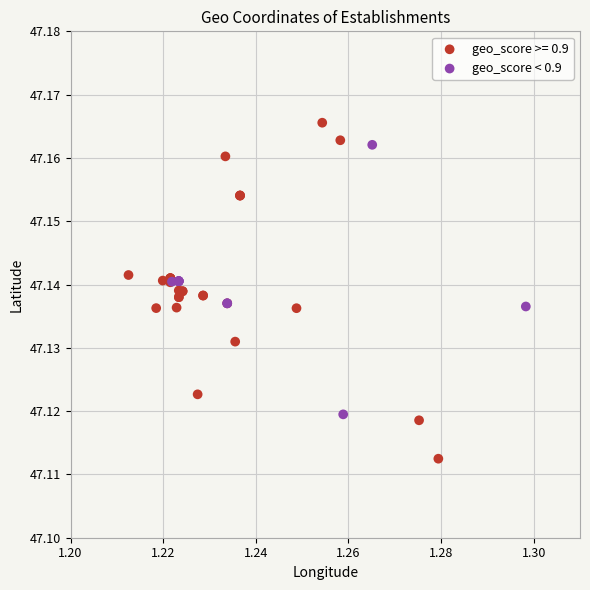

Which series reaches the minimum Y coordinate?

geo_score >= 0.9